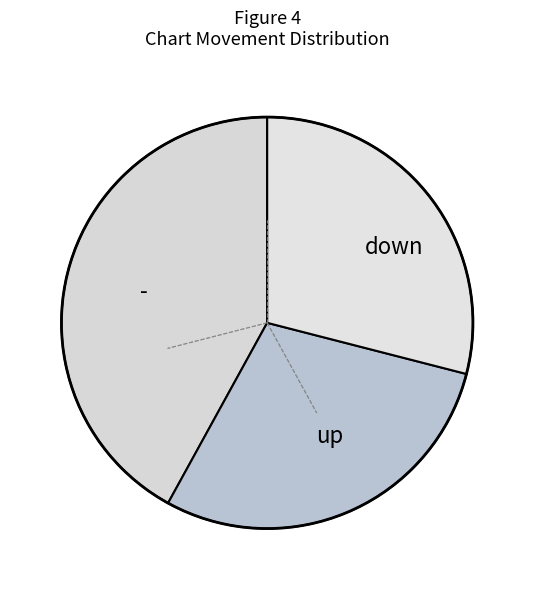

How many slices are in this pie chart?

3